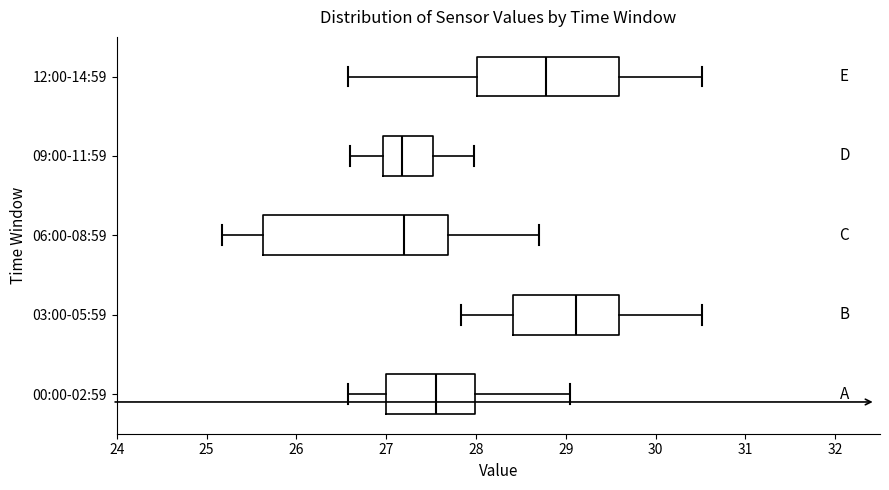

Reading bottom to top, transcribe this box plot: for each box, give where its median line is, the range the box spans, and where its two whiskers end, as read against the x-axis. The values are not printed on the chart, so give them approximately, as read against the axis.

00:00-02:59: median 27.6, box 27.0 to 28.0, whiskers 26.6 to 29.1
03:00-05:59: median 29.1, box 28.4 to 29.6, whiskers 27.8 to 30.5
06:00-08:59: median 27.2, box 25.6 to 27.7, whiskers 25.2 to 28.7
09:00-11:59: median 27.2, box 27.0 to 27.5, whiskers 26.6 to 28.0
12:00-14:59: median 28.8, box 28.0 to 29.6, whiskers 26.6 to 30.5